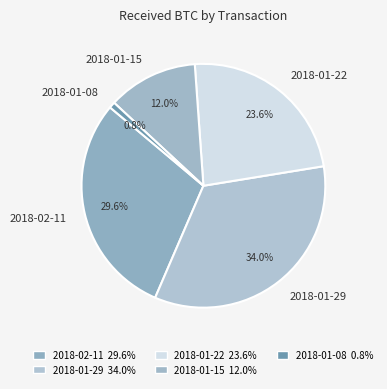

How many segments does this pie chart have?

5